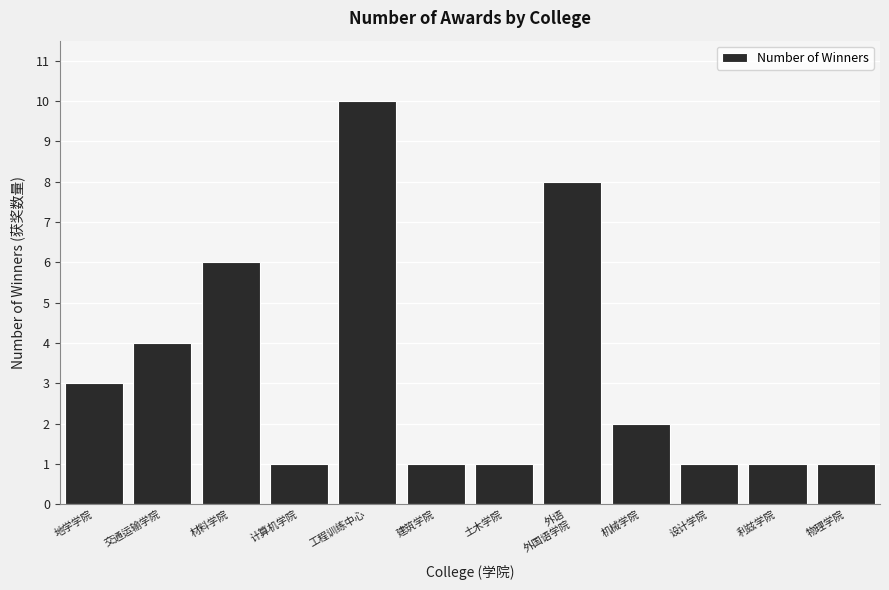

Reading left to right, what are all the values shown in this chart?

3	4	6	1	10	1	1	8	2	1	1	1